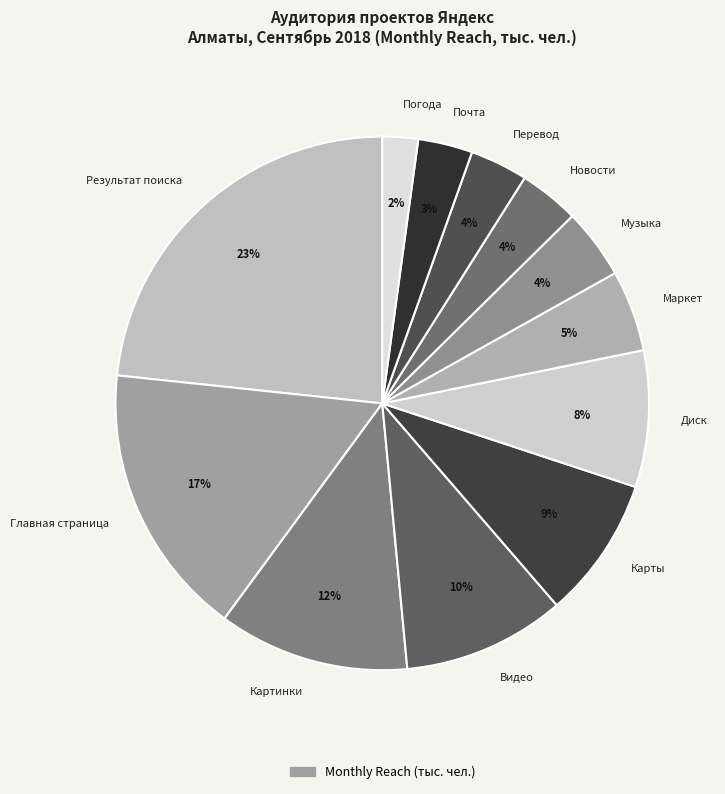

To the nearest percent, what is the difference between the Карты and Маркет slice percentages?

4%